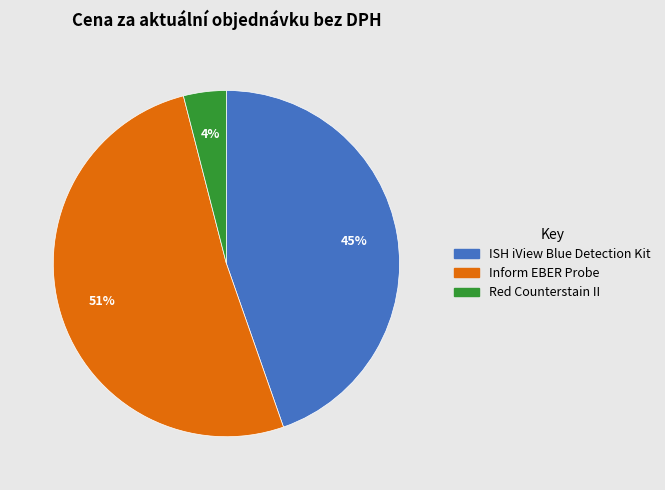

To the nearest percent, what is the average slice percentage?

33%